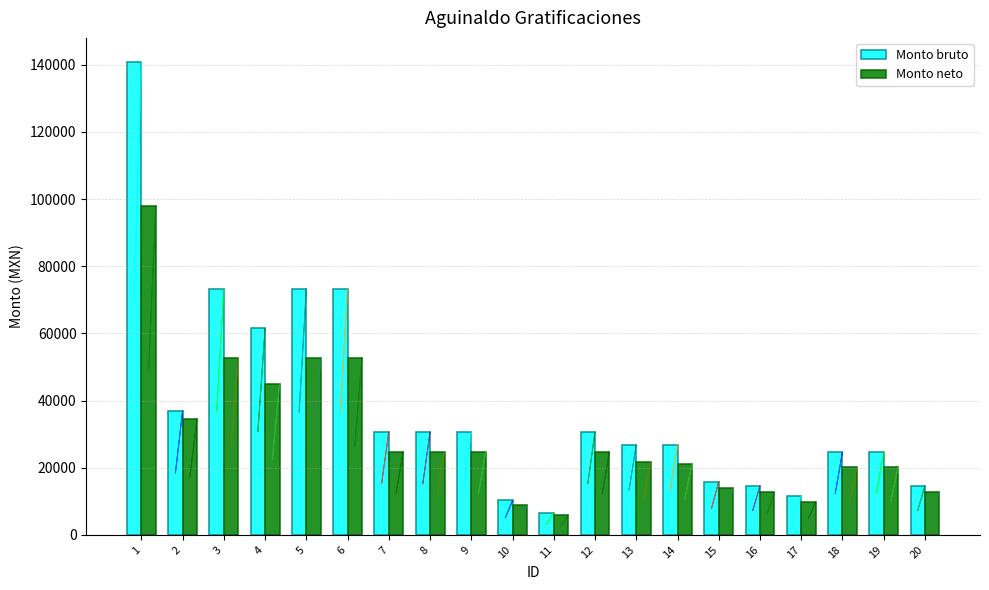

Which label corresponds to the smallest value in the chart?

11